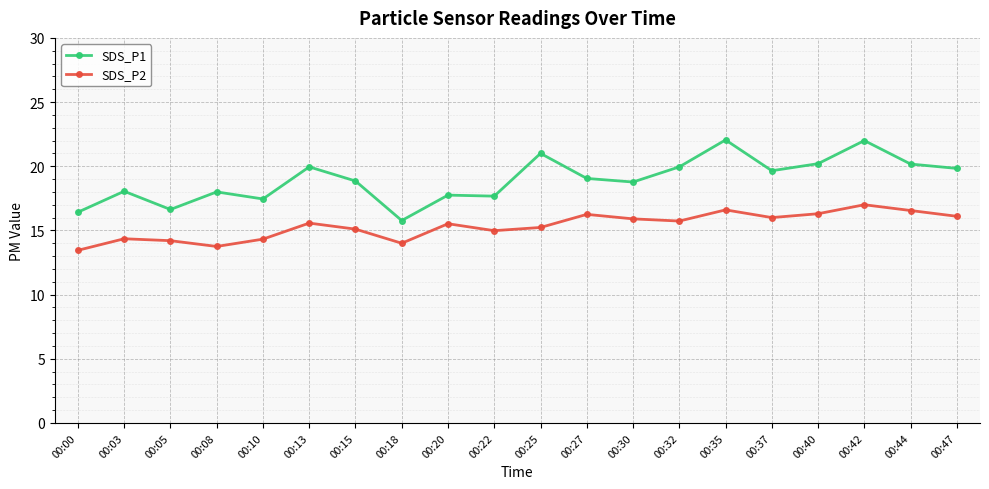

True or false: SDS_P1 and SDS_P2 cross at least once.

False